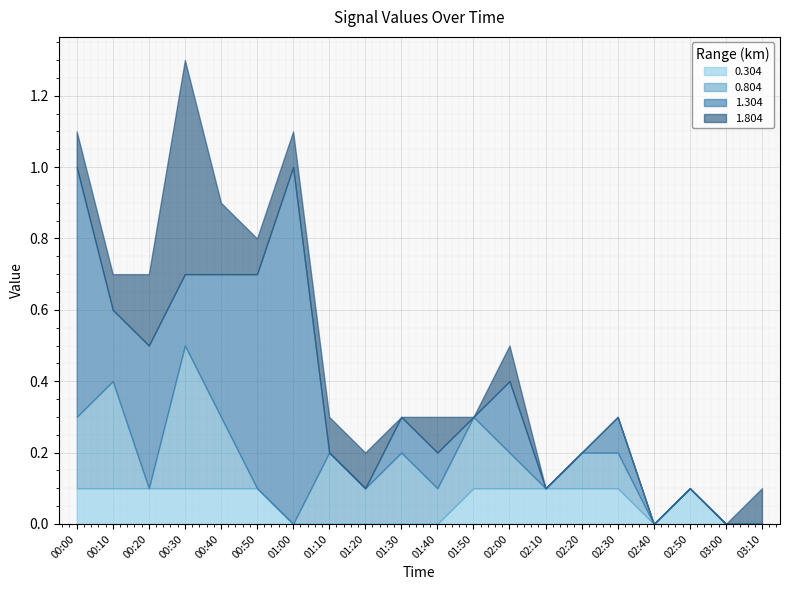

At which category does 1.304 reach its first local peak?

00:20